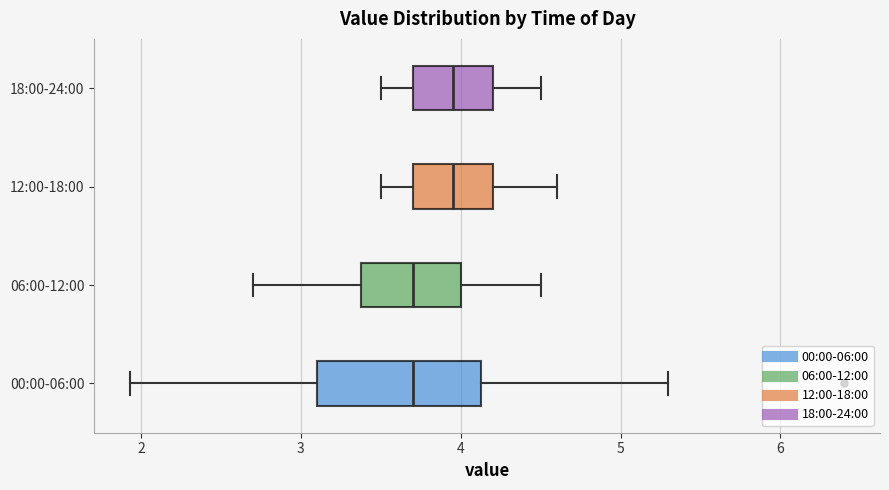

Where does the left whisker of the box for 18:00-24:00 end on the x-axis? The values are not printed on the chart, so give them approximately, as read against the axis.

3.5